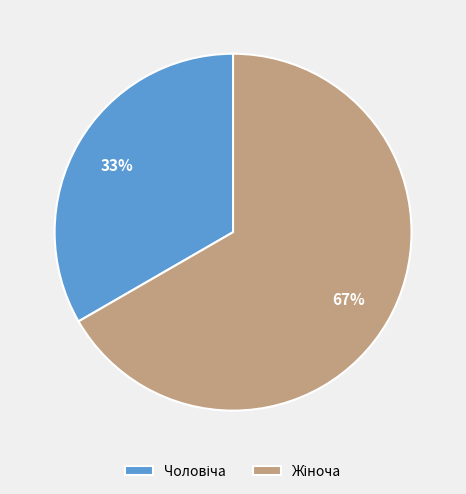

Is there any slice that represents more than half of the pie?

Yes